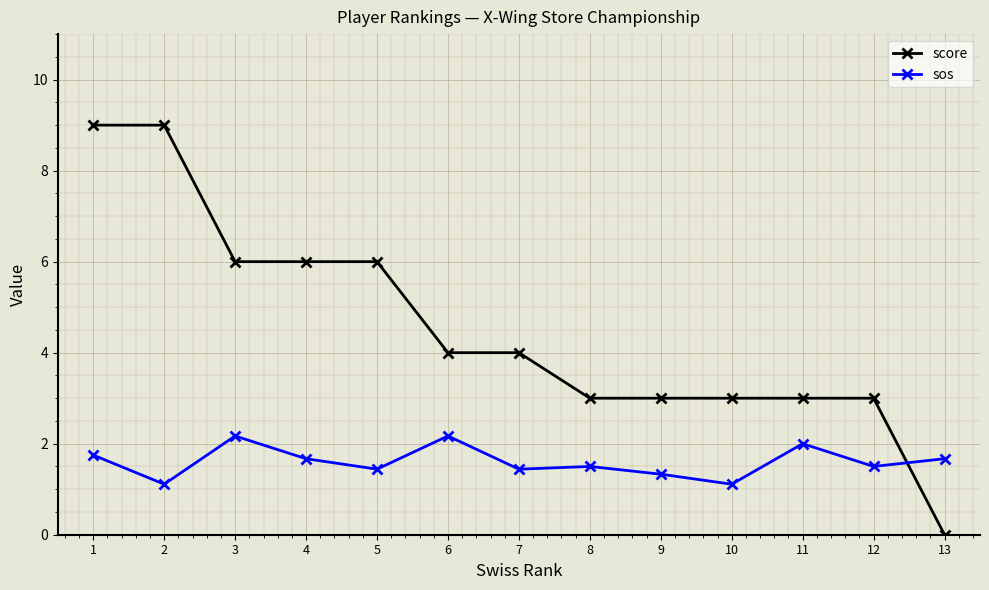

At which category does the chart reach its minimum across all series?

13